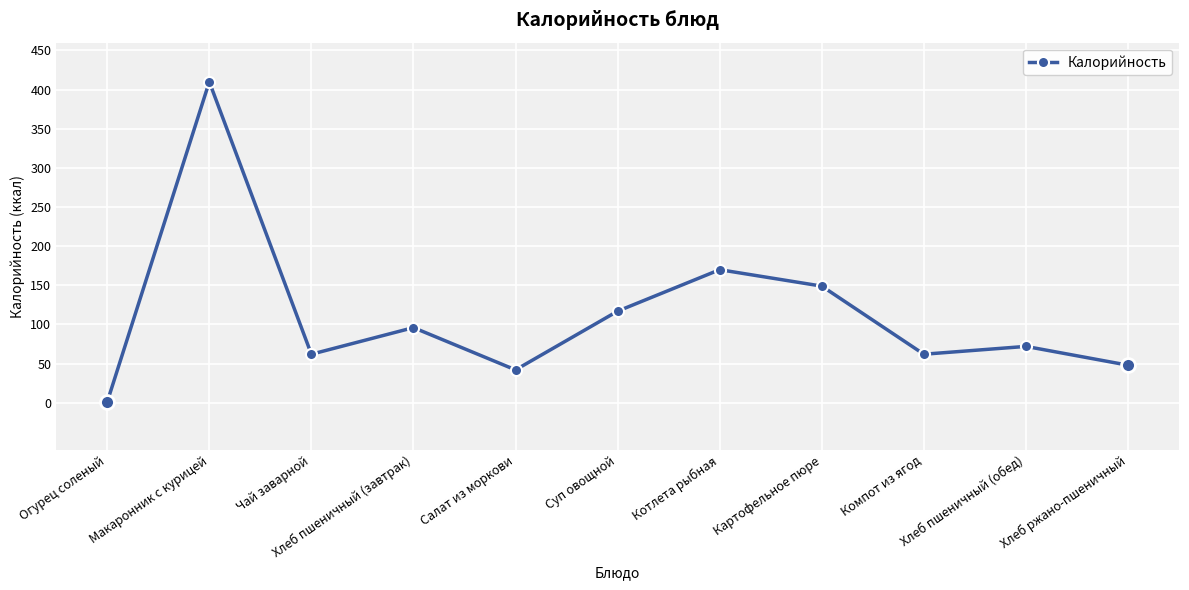

Where is the data nearest to the value 205?

Котлета рыбная